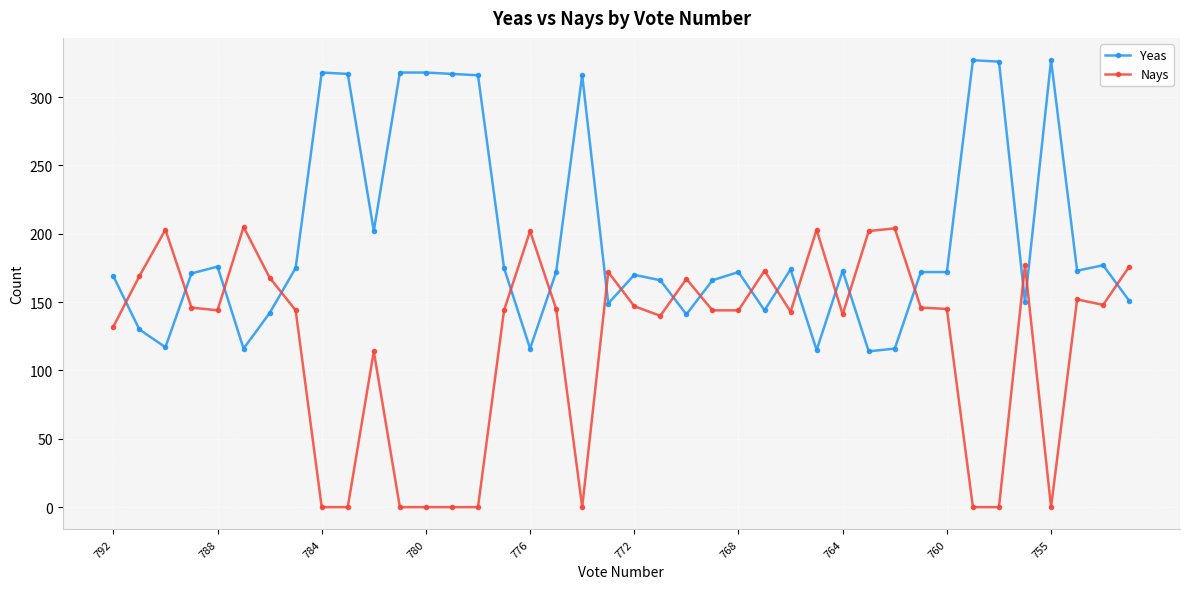

How many series are shown in this chart?

2